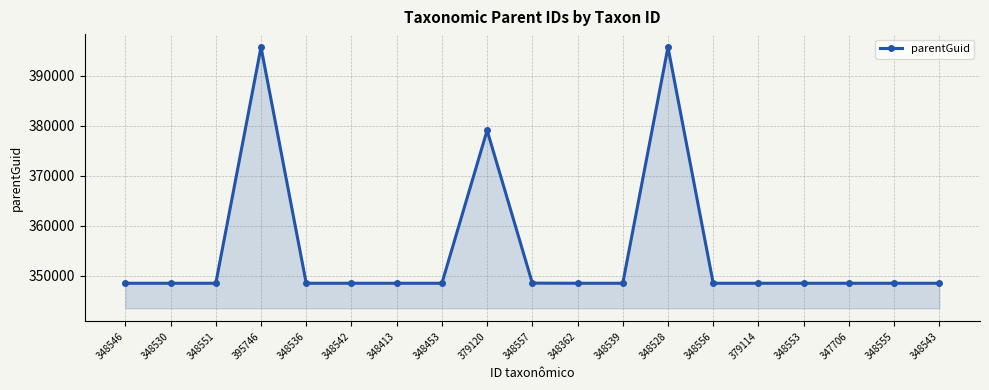

What is the sum of all values?

6747105